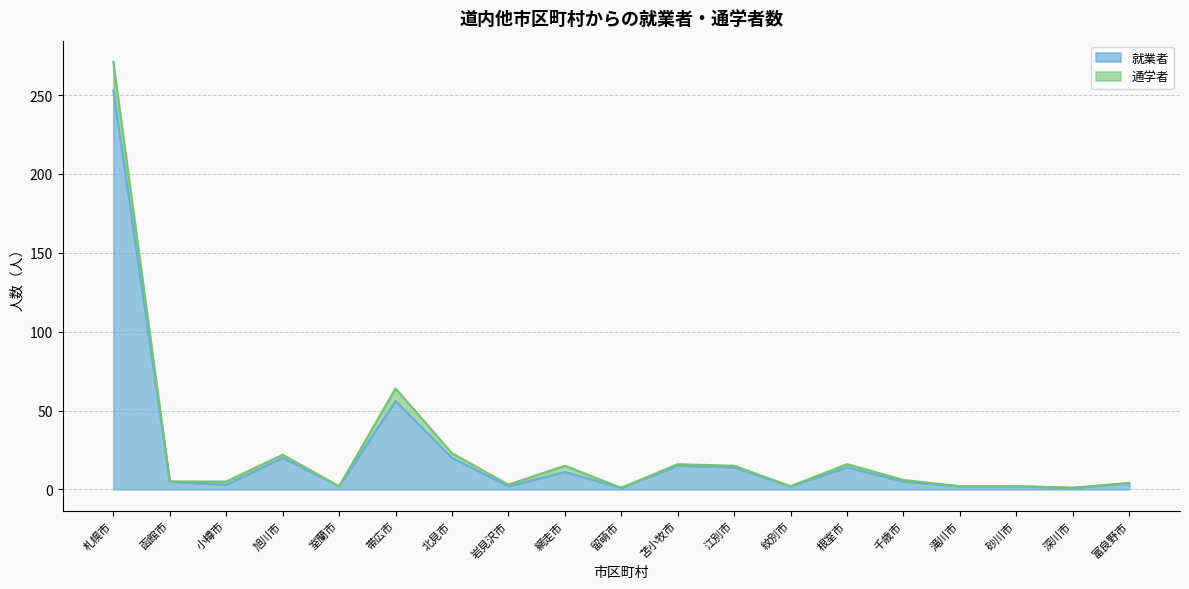

True or false: there are more than 0 points higher than both neighbors.

True